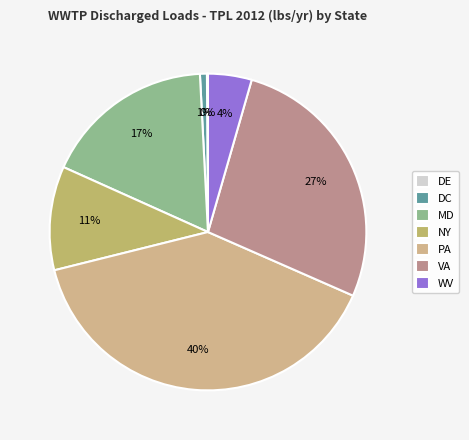

What percentage is the WV slice, to the nearest percent?

4%